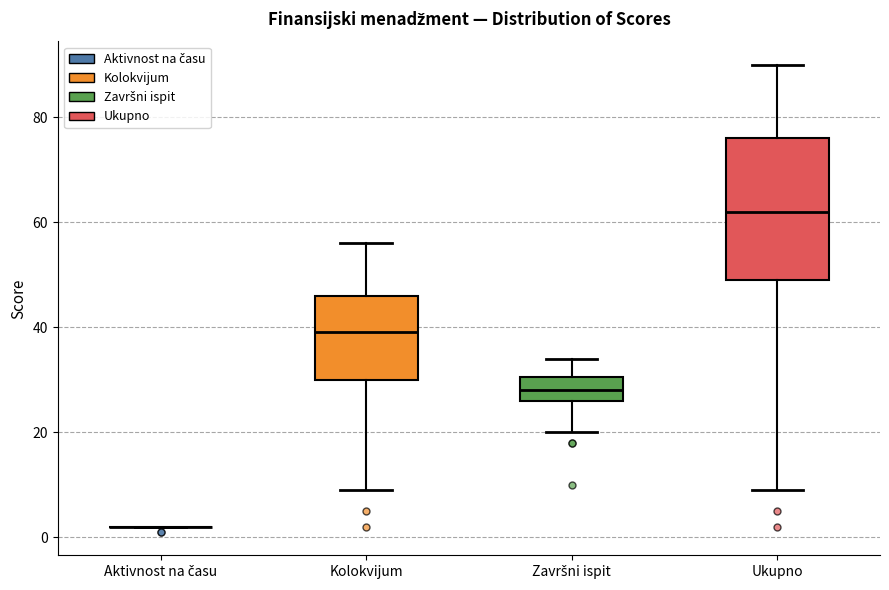

Reading left to right, transcribe this box plot: for each box, give where its median line is, the range the box spans, and where its two whiskers end, as read against the y-axis. The values are not printed on the chart, so give them approximately, as read against the axis.

Aktivnost na času: box collapsed to a line at 2, whiskers 2 to 2
Kolokvijum: median 40, box 30 to 46, whiskers 10 to 56
Završni ispit: median 28, box 26 to 30, whiskers 20 to 34
Ukupno: median 62, box 50 to 76, whiskers 10 to 90